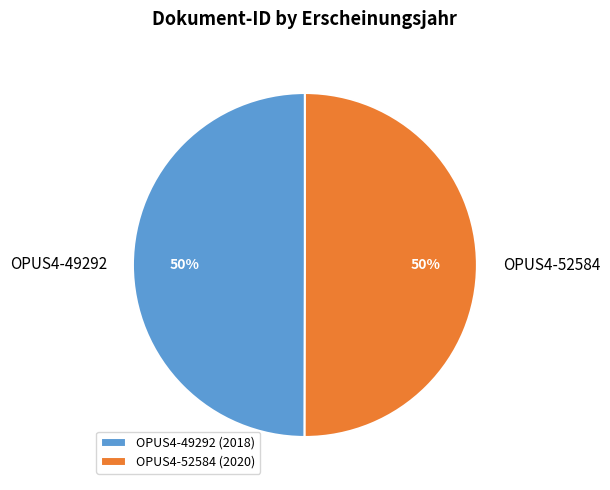

To the nearest percent, what is the average slice percentage?

50%